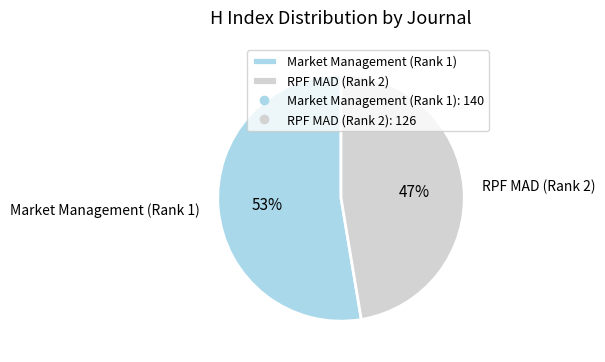

True or false: Market Management (Rank 1) accounts for 53% of the total.

True